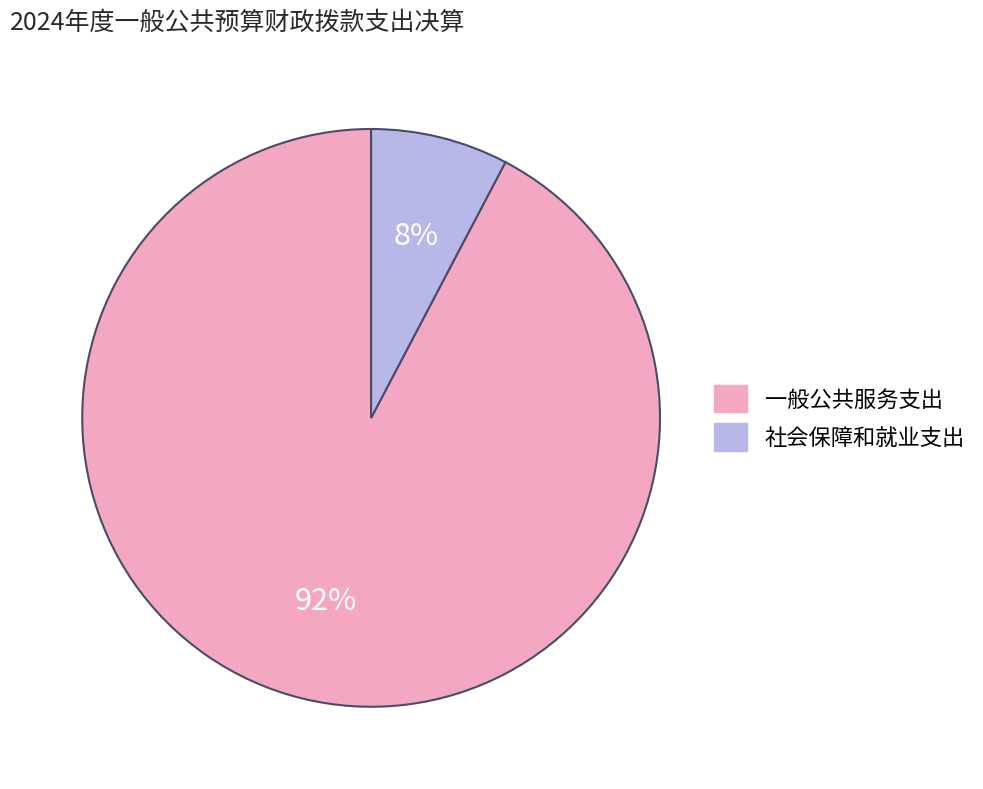

True or false: 一般公共服务支出 accounts for 92% of the total.

True